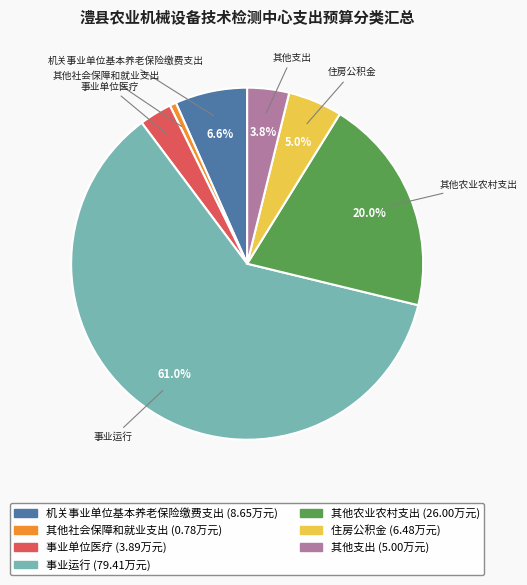

Approximately how many times larger is the value at 其他农业农村支出 compared to 事业运行?

0.3